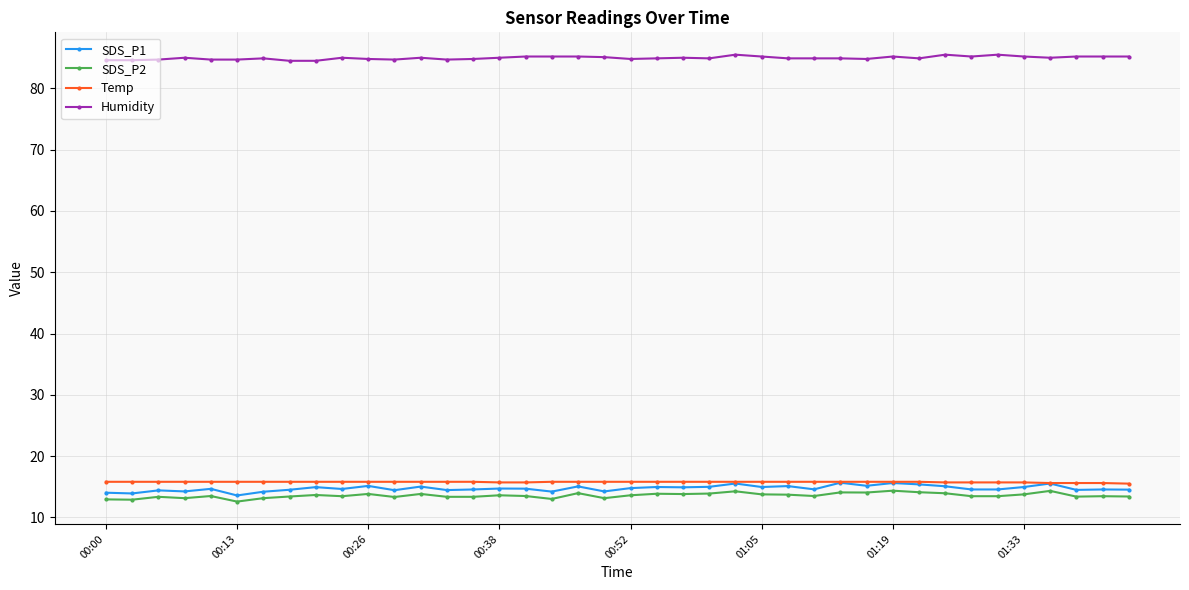

True or false: SDS_P1 and Humidity intersect in this chart.

False